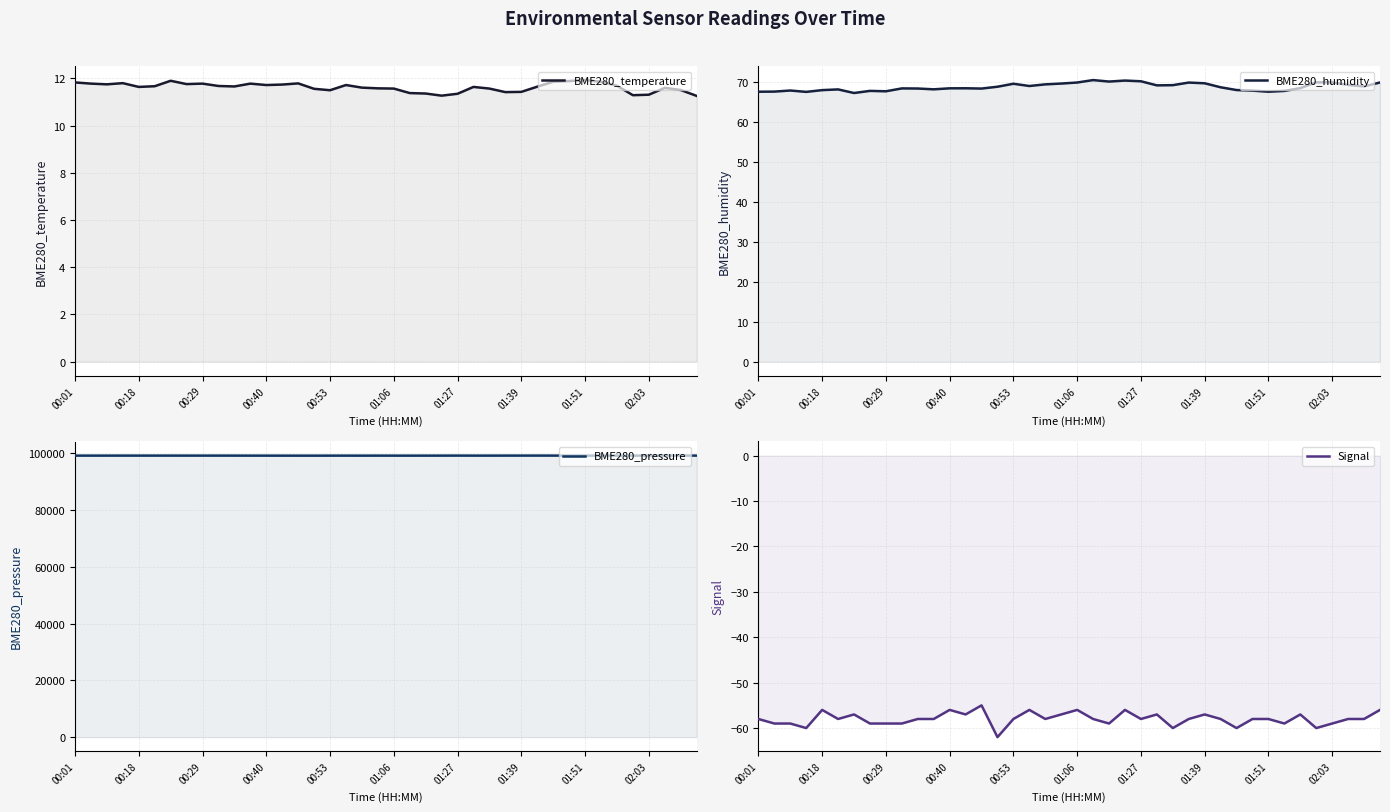

The value of BME280_temperature at 31 is 11.9. True or false?

True